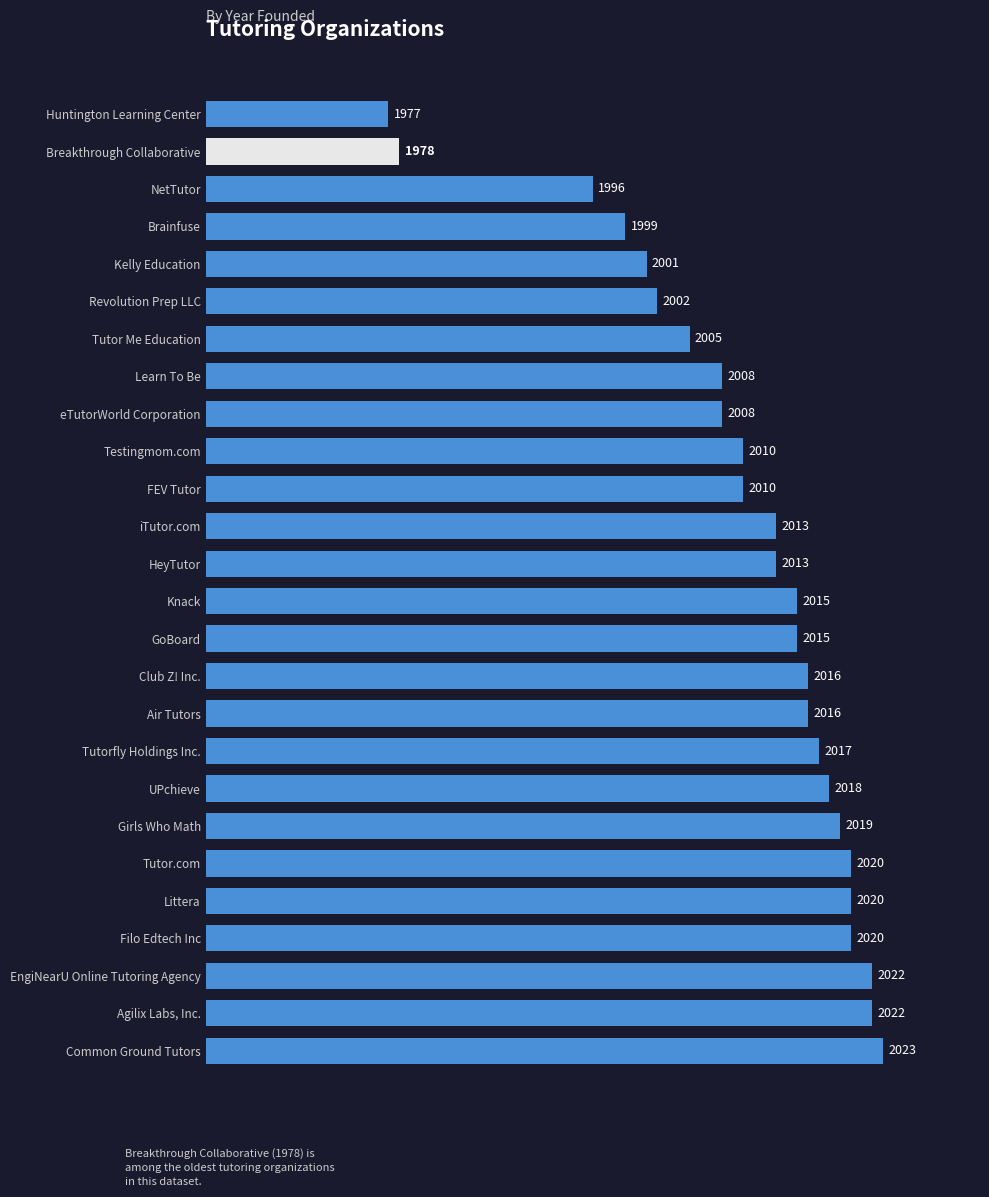

Does the chart contain stacked bars?

No